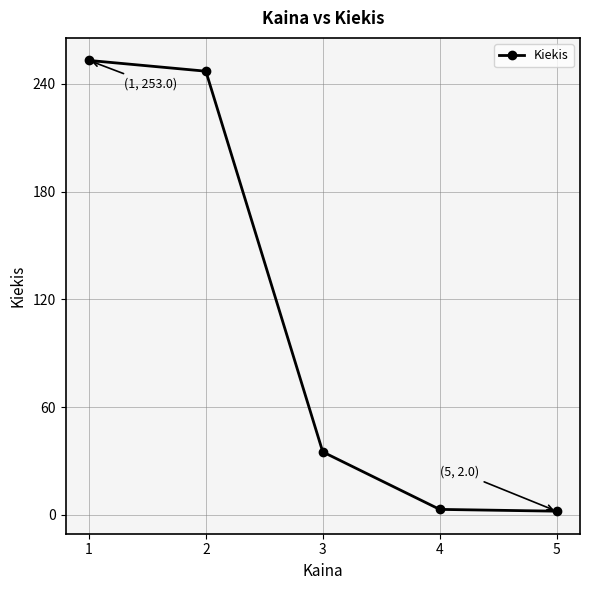

True or false: the data shows 21 at 2.

False